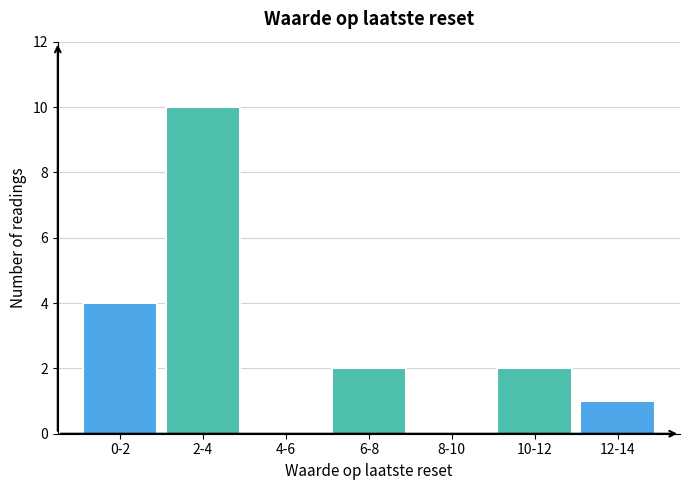

Reading left to right, transcribe all the data shown in this chart.

0-2=4	2-4=10	4-6=0	6-8=2	8-10=0	10-12=2	12-14=1